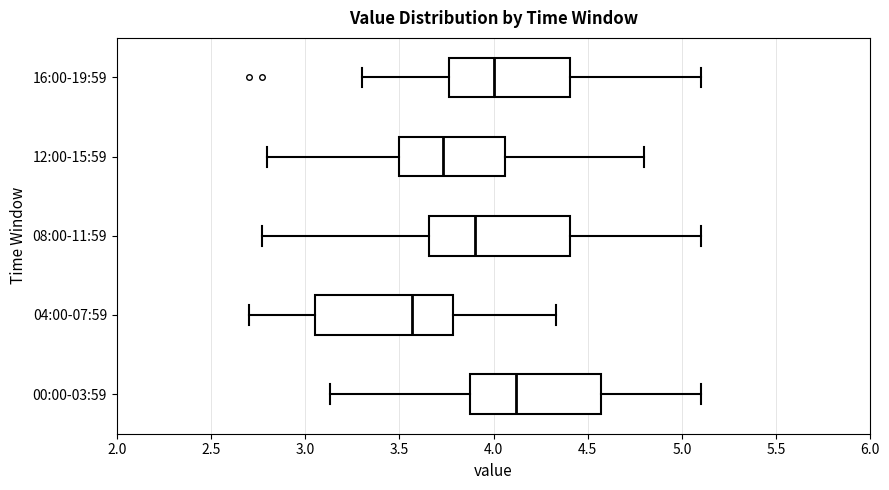

Where does the median line of the box for 04:00-07:59 sit on the x-axis? The values are not printed on the chart, so give them approximately, as read against the axis.

3.55